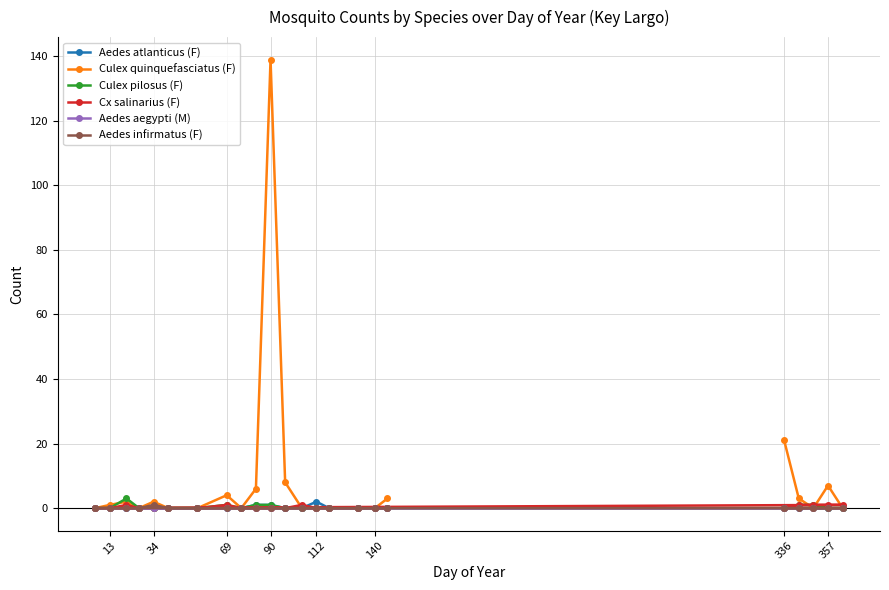

Is this an area chart (filled region under the line)?

No